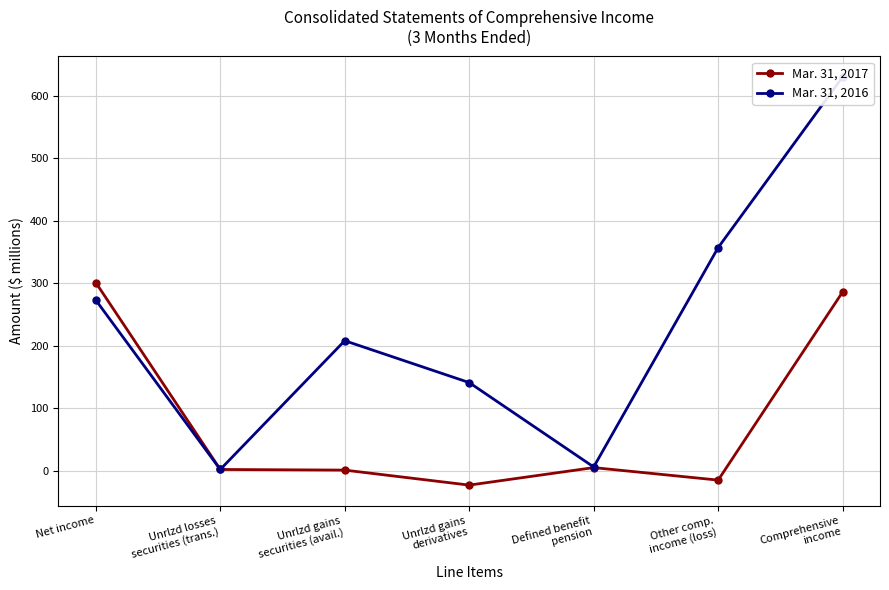

True or false: Mar. 31, 2016 and Mar. 31, 2017 intersect in this chart.

False